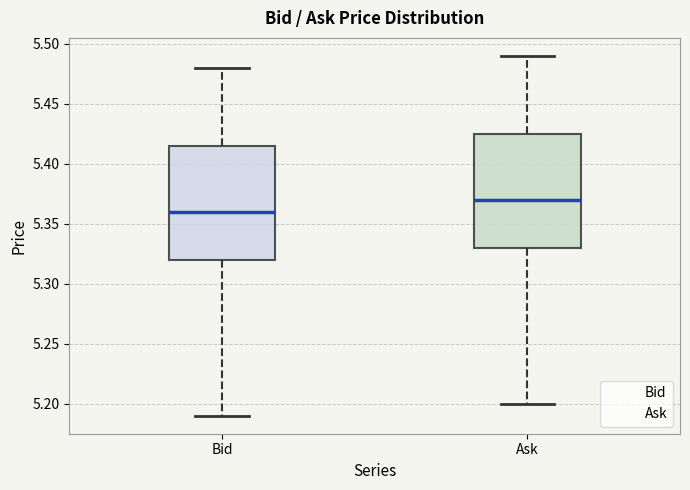

Where is the upper edge of the box for Bid on the y-axis? The values are not printed on the chart, so give them approximately, as read against the axis.

5.415